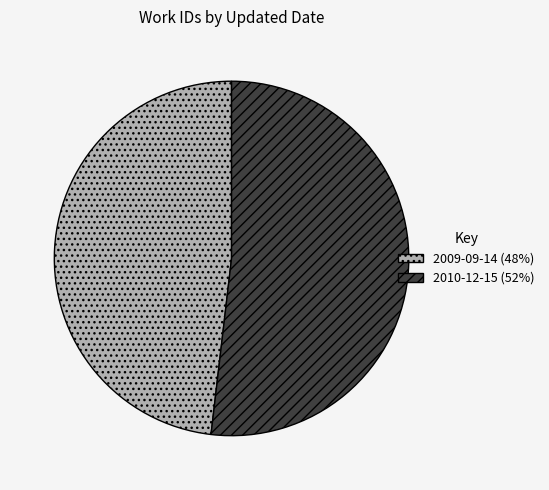

True or false: 2009-09-14 accounts for 54% of the total.

False